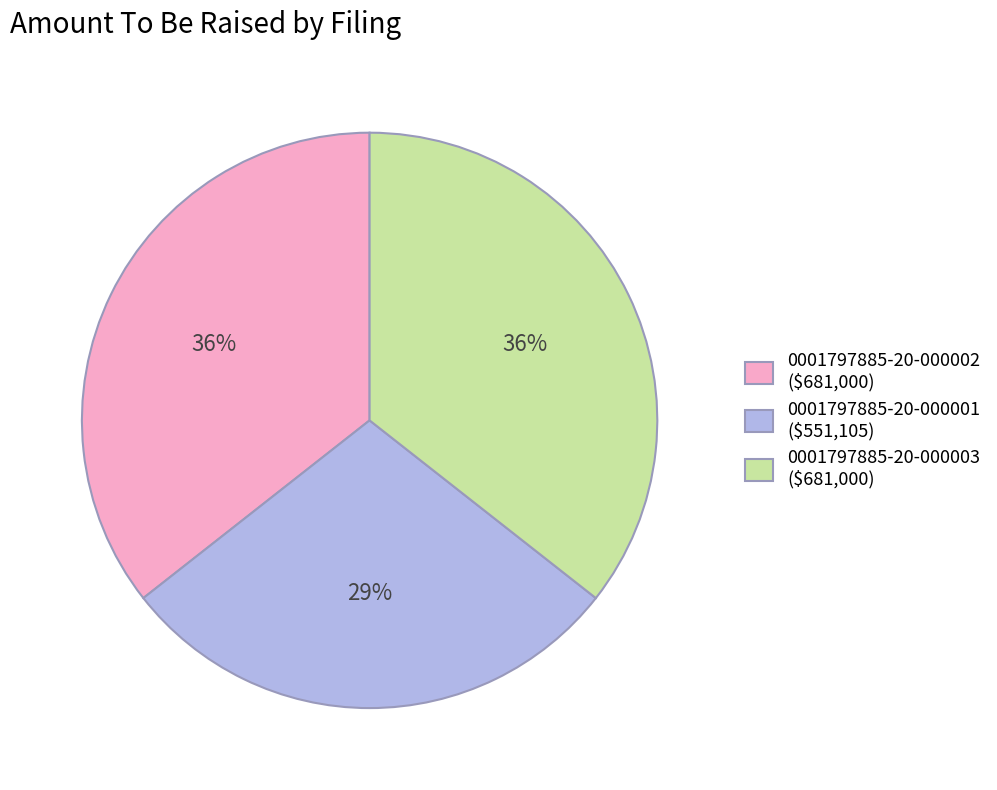

To the nearest percent, what portion does 0001797885-20-000001 represent?

29%